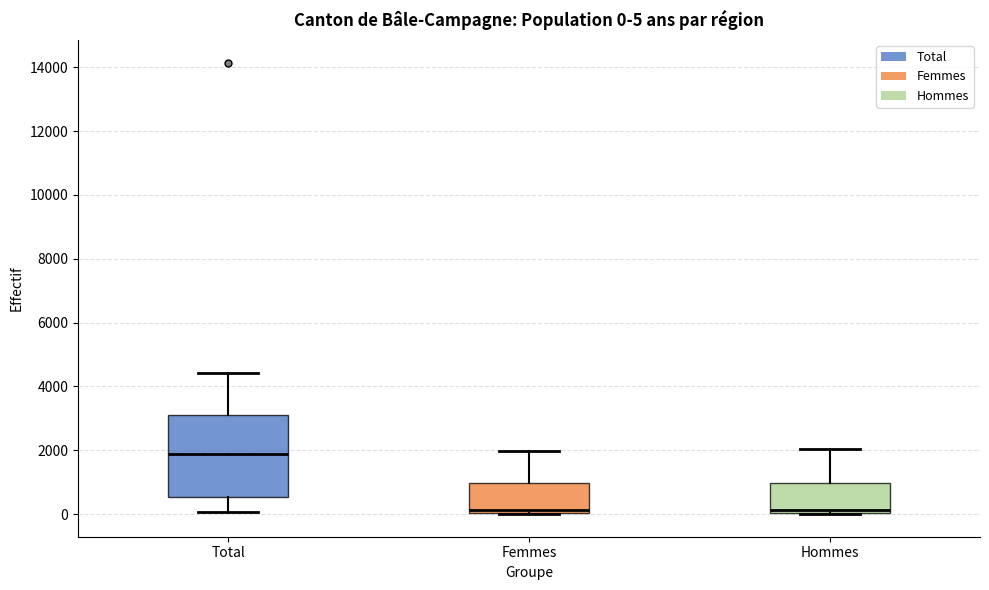

Comparing the boxes themselves (not the whiskers), which one is the tallest?

Total